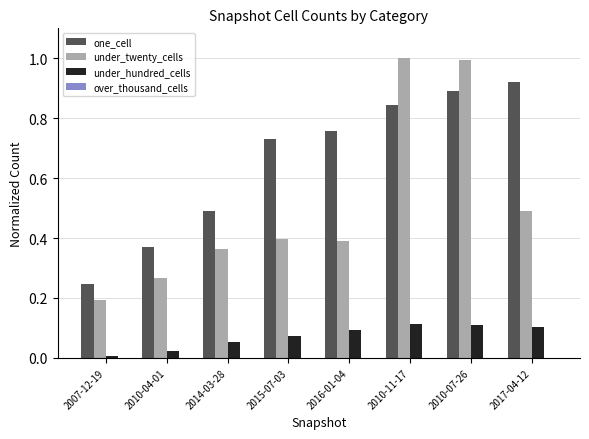

What position from the left is 2010-04-01?

2